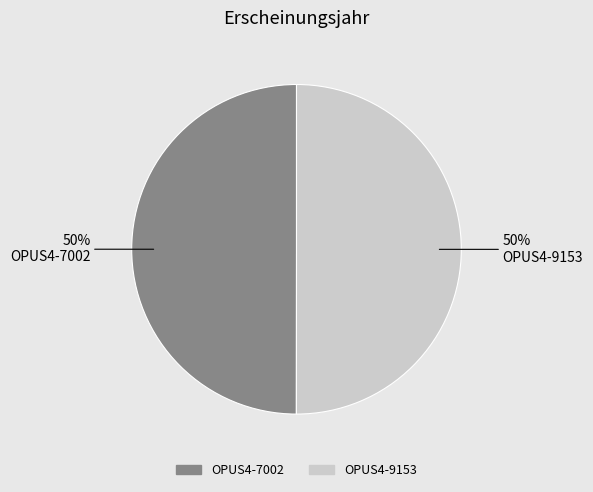

What is the ratio of the value at OPUS4-7002 to the value at OPUS4-9153?

1.0